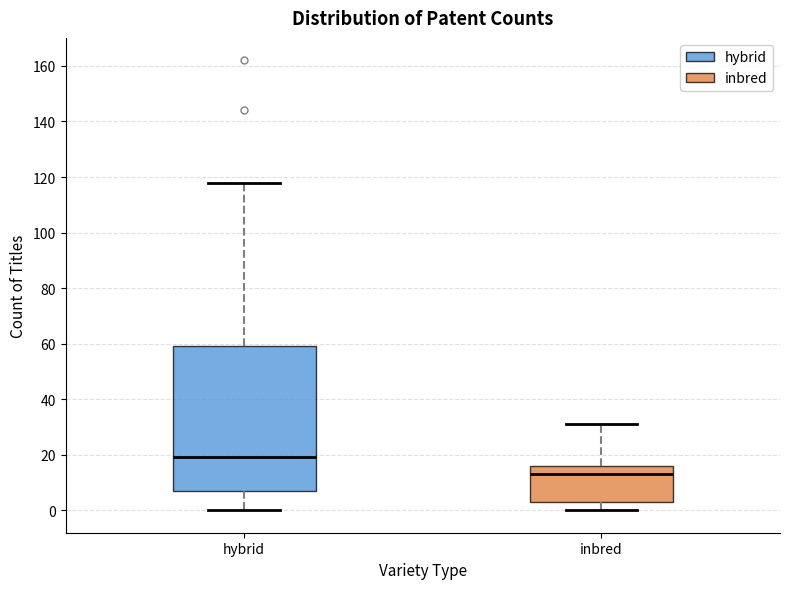

Where does the lower whisker of the box for hybrid end on the y-axis? The values are not printed on the chart, so give them approximately, as read against the axis.

0